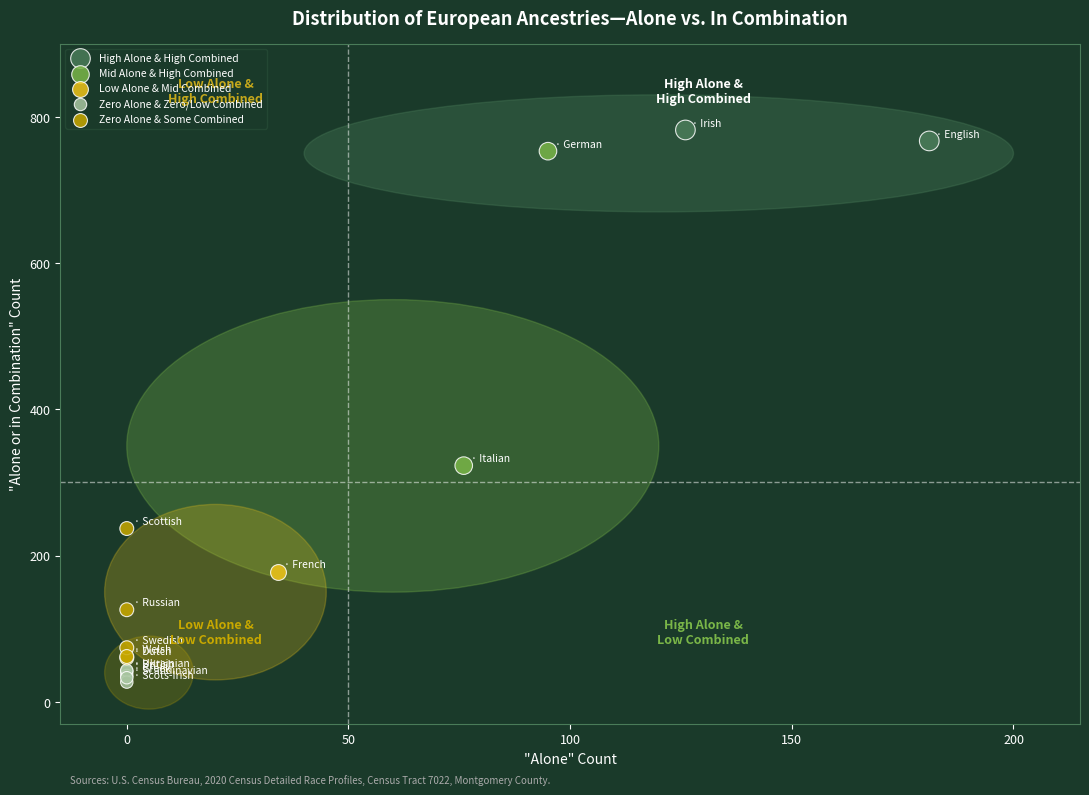

Which series contains the highest Y value?

High Alone & High Combined